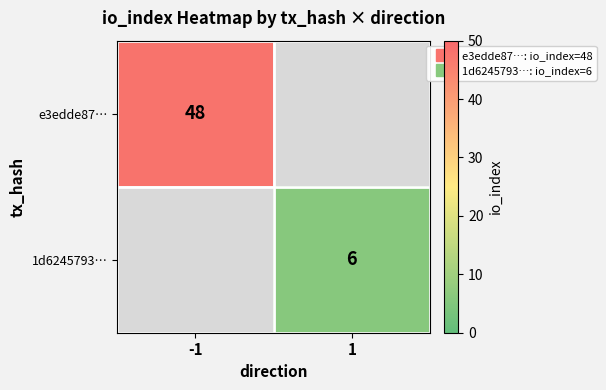

List the series in order of their peak value, lowest first.

1d6245793…, e3edde87…